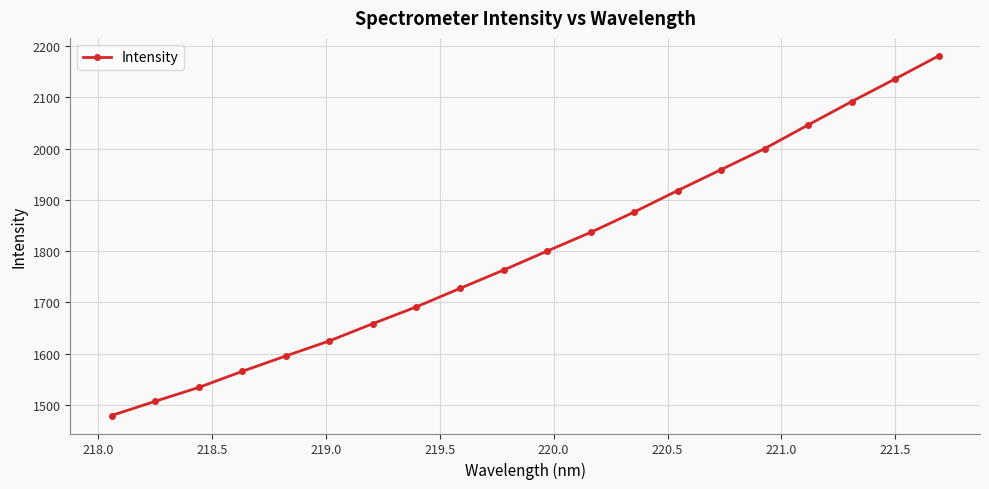

What is the minimum value shown in the chart?

1479.2